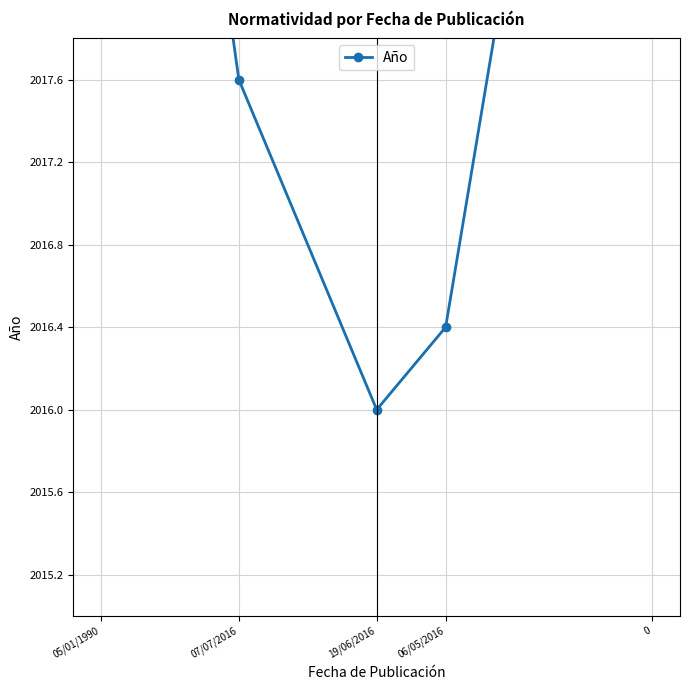

List the labels in order of value, largest first.

05/01/1990, 0, 07/07/2016, 06/05/2016, 19/06/2016